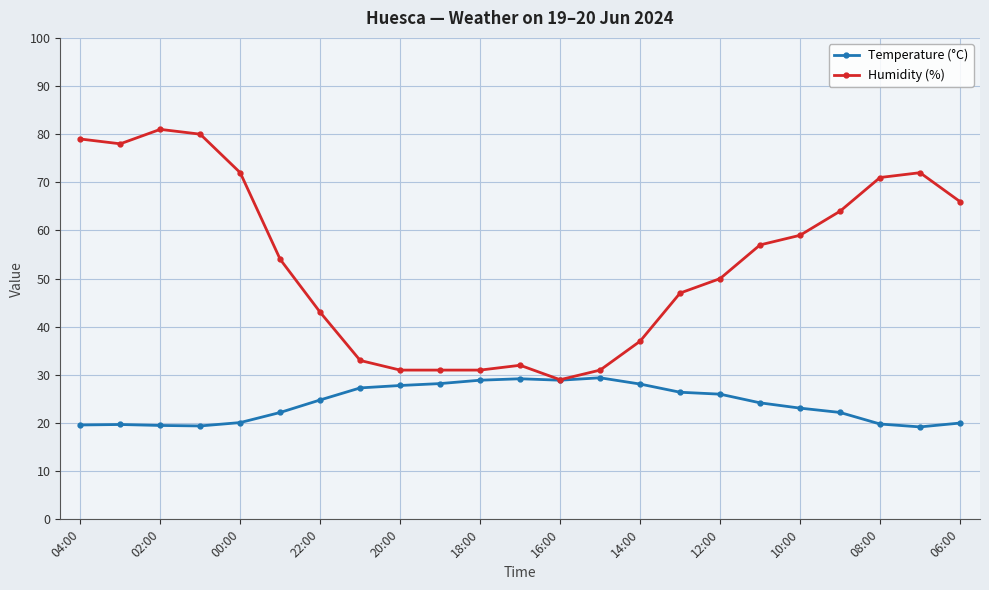

What is the value of the Temperature (°C) point at the 15th from the left?

28.1